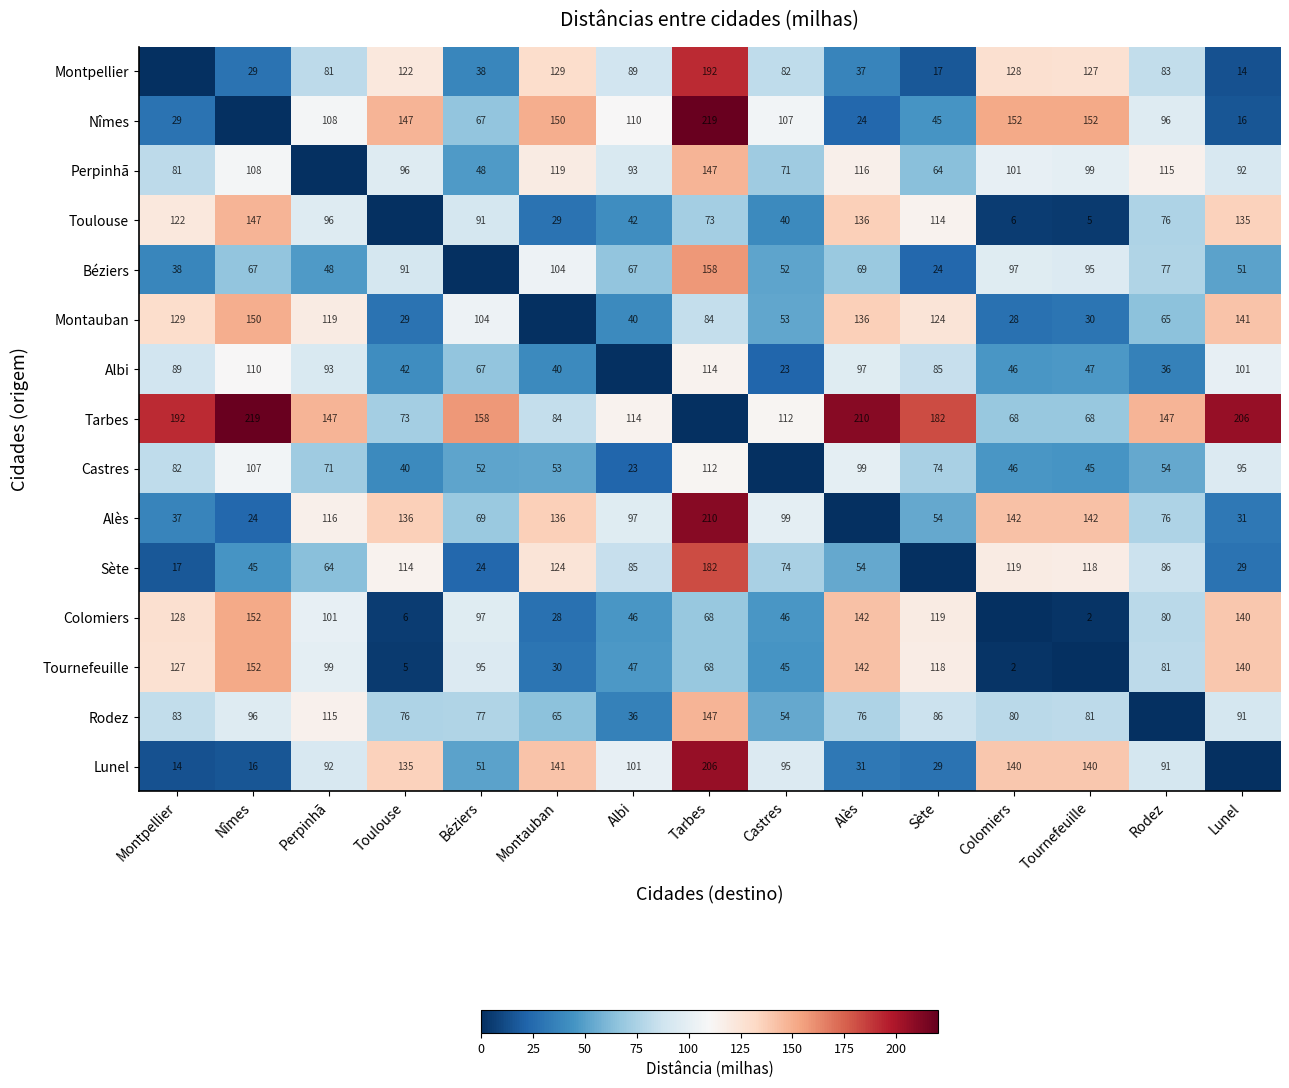

At how many categories does at least one series exceed 206?

3